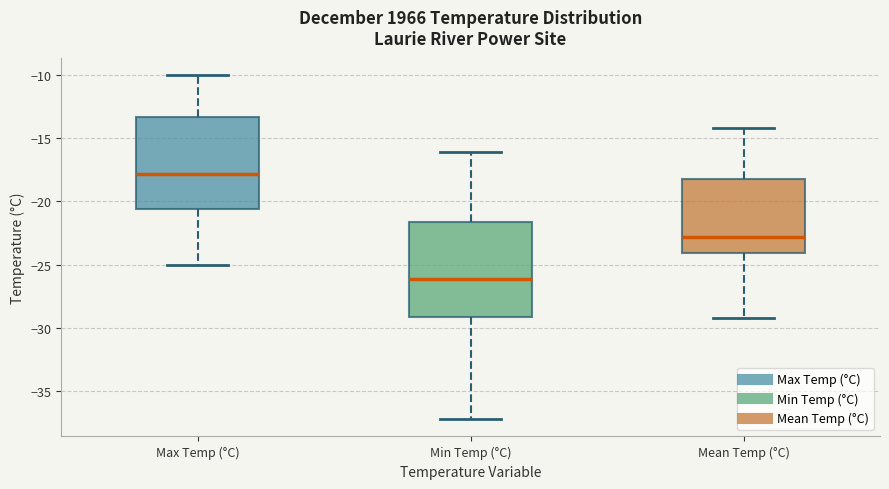

Reading left to right, read every box against the y-axis: the position of its median line, the range the box covers, and the ends of its whiskers. The values are not printed on the chart, so give them approximately, as read against the axis.

Max Temp (°C): median -18.0, box -20.5 to -13.5, whiskers -25.0 to -10.0
Min Temp (°C): median -26.0, box -29.0 to -21.5, whiskers -37.0 to -16.0
Mean Temp (°C): median -23.0, box -24.0 to -18.0, whiskers -29.0 to -14.0